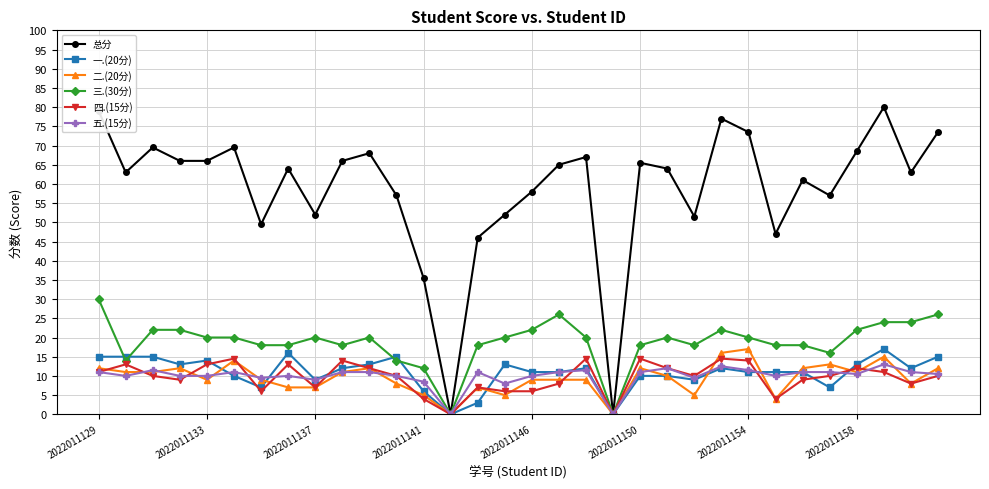

What is the value of the 五.(15分) point at the 32nd from the left?

10.5